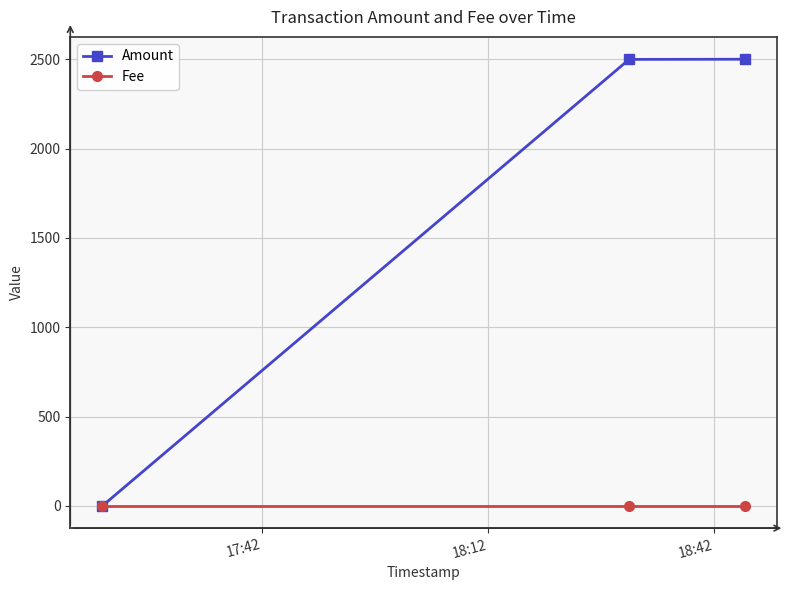

List the series in order of their peak value, highest first.

Amount, Fee